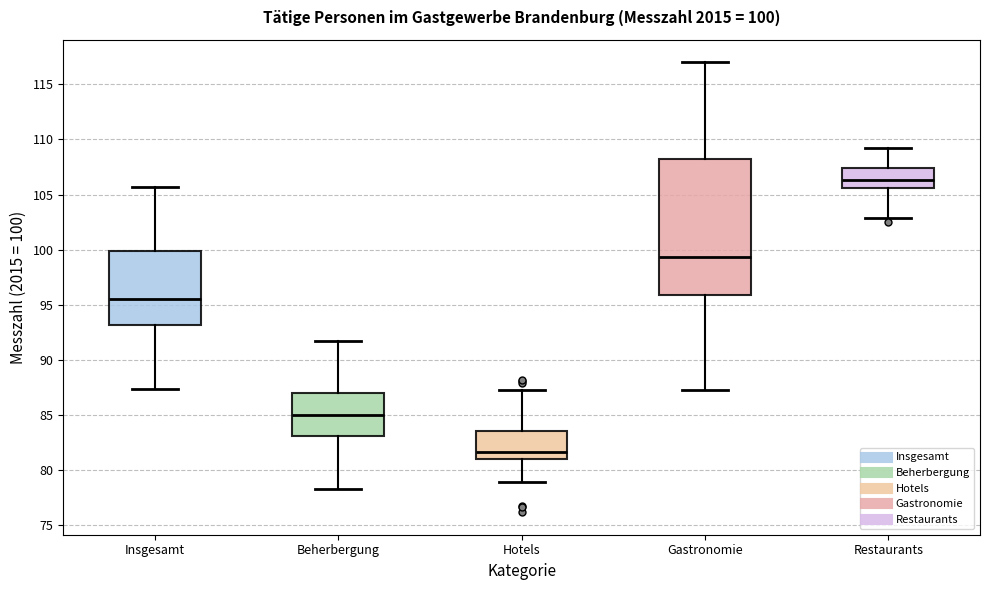

Which box's median line is the lowest?

Hotels